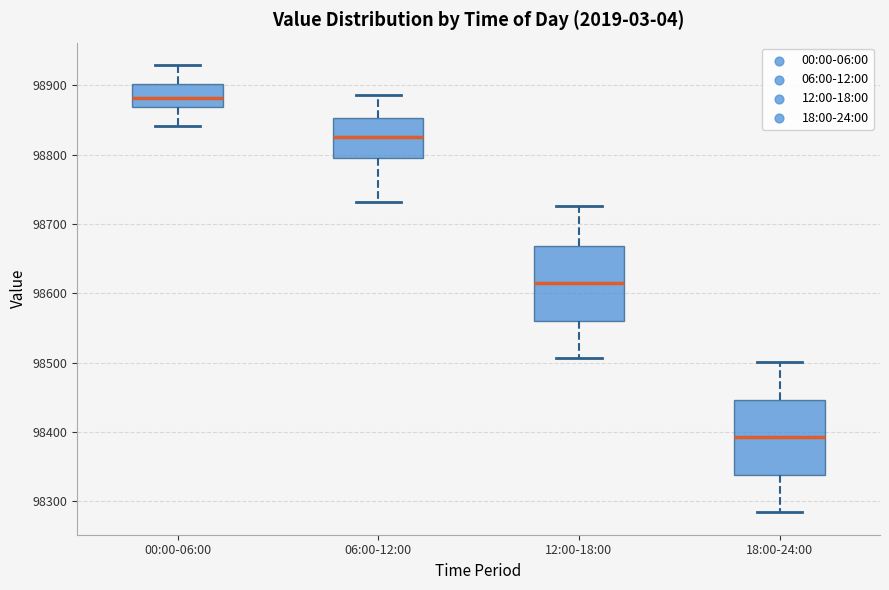

Where is the lower edge of the box for 06:00-12:00 on the y-axis? The values are not printed on the chart, so give them approximately, as read against the axis.

98800